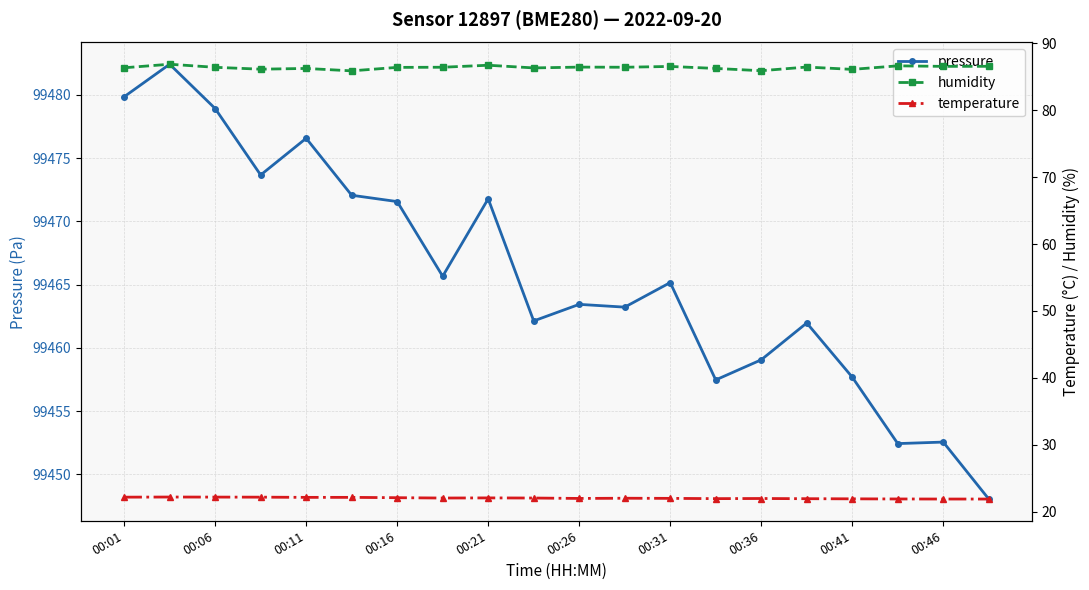

True or false: pressure has more than 2 points higher than both neighbors.

True